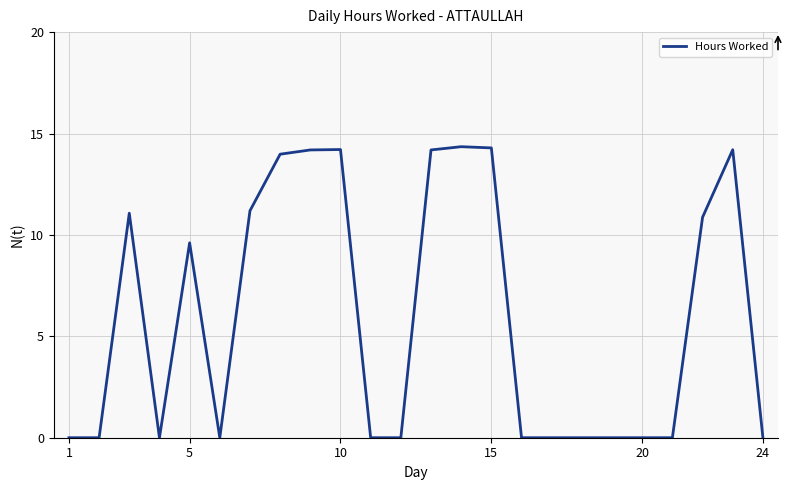

How many lines are shown in the chart?

1